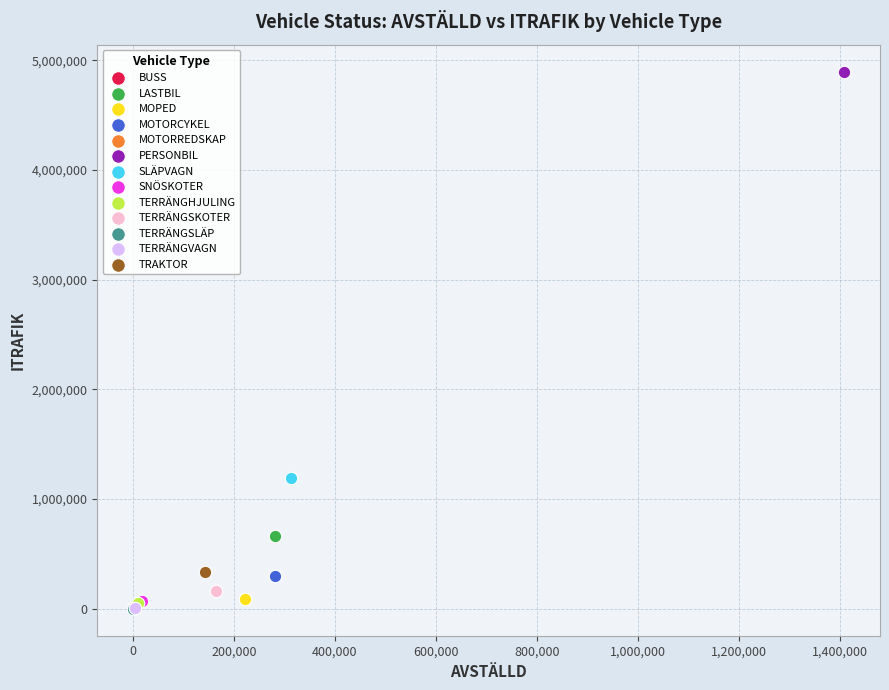

What are all the series names shown in the legend?

BUSS, LASTBIL, MOPED, MOTORCYKEL, MOTORREDSKAP, PERSONBIL, SLÄPVAGN, SNÖSKOTER, TERRÄNGHJULING, TERRÄNGSKOTER, TERRÄNGSLÄP, TERRÄNGVAGN, TRAKTOR